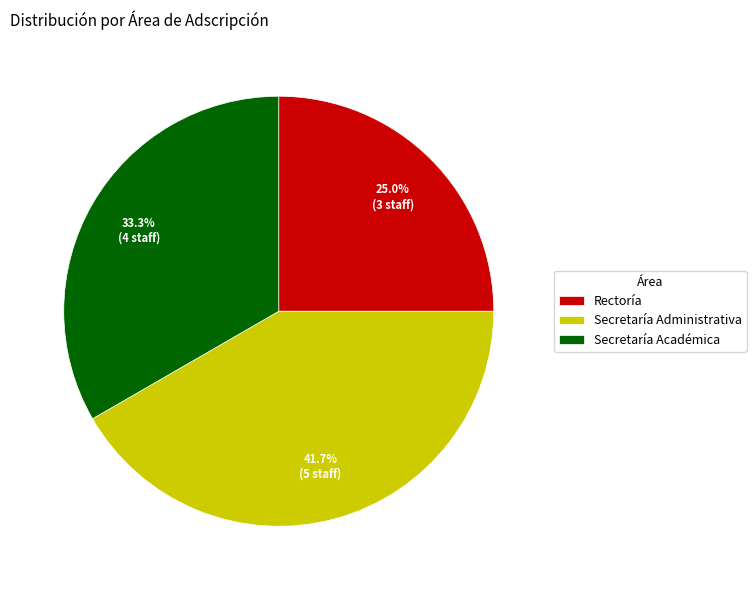

Combined, what portion of the pie is Secretaría Administrativa and Rectoría?

66.7%